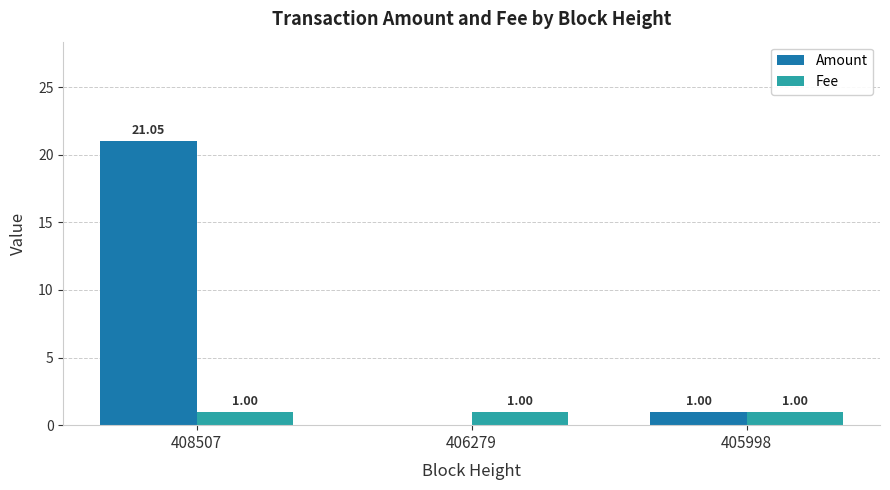

How many data points does each series have?

3